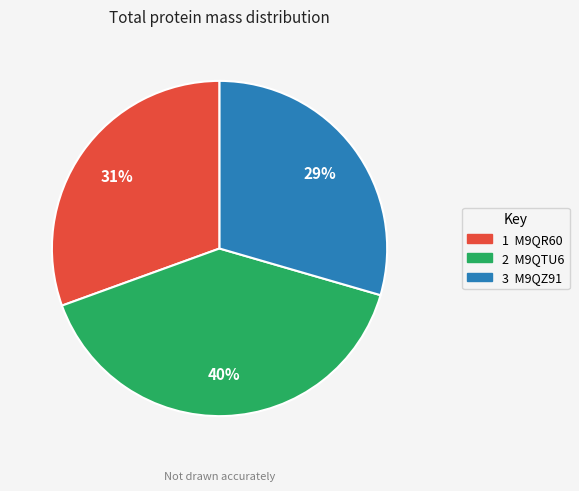

To the nearest percent, what is the average slice percentage?

33%